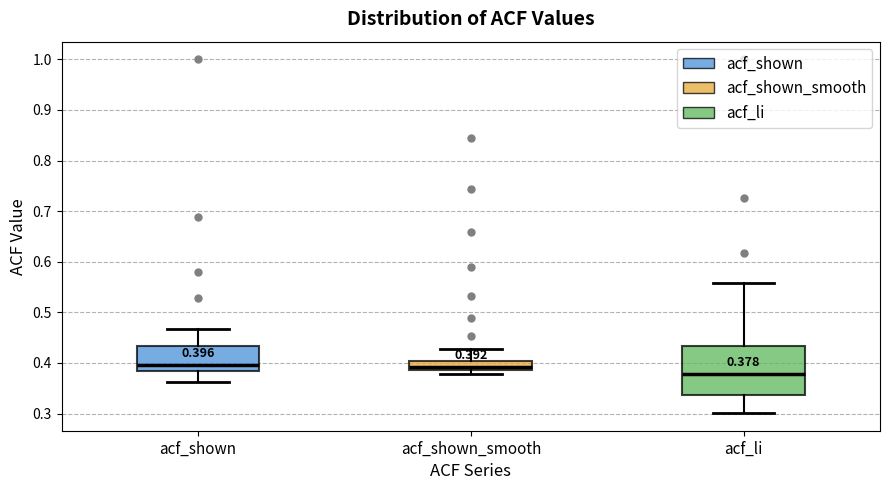

Comparing the boxes themselves (not the whiskers), which one is the tallest?

acf_li